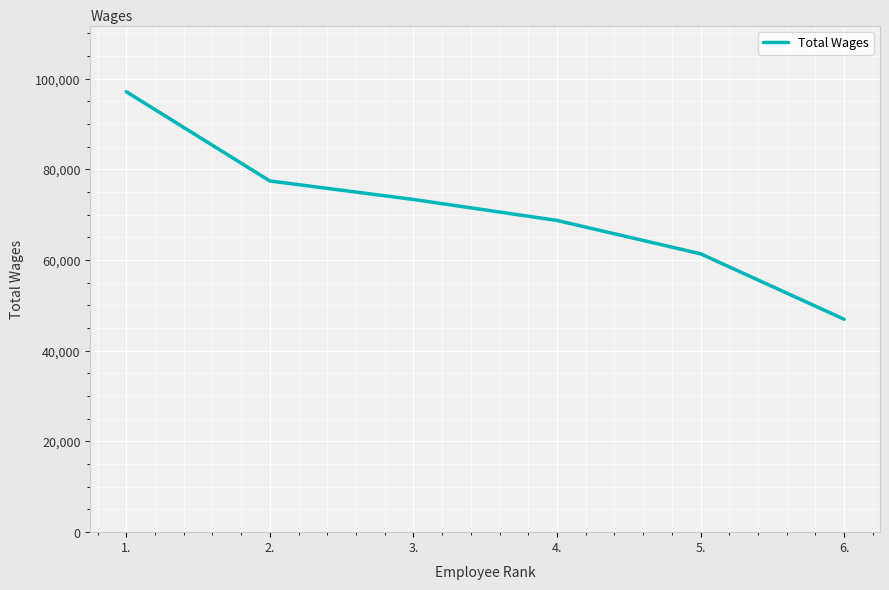

Reading right to left, what are all the values shown in this chart?

6.=46960	5.=61393	4.=68749	3.=73371	2.=77454	1.=97139